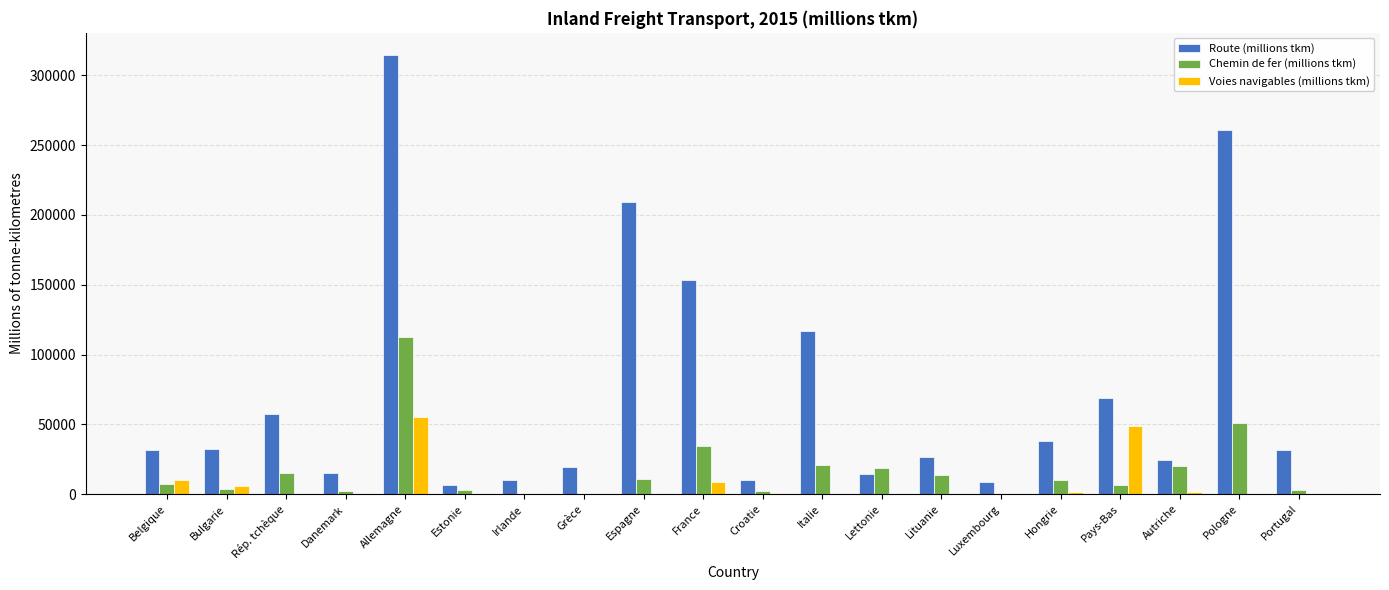

Does the chart contain stacked bars?

No